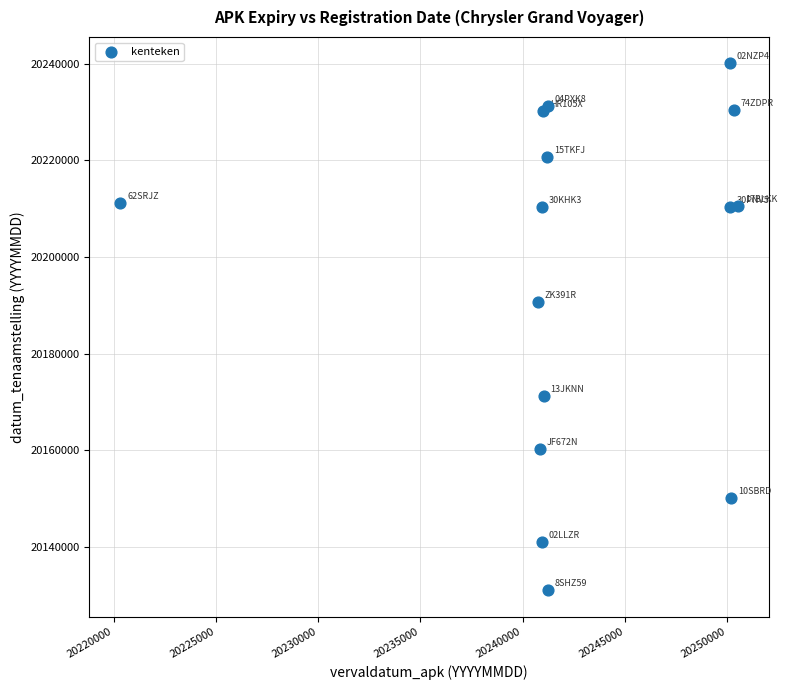

What Y value in the scatter plot is closest to 20185556?

20190613